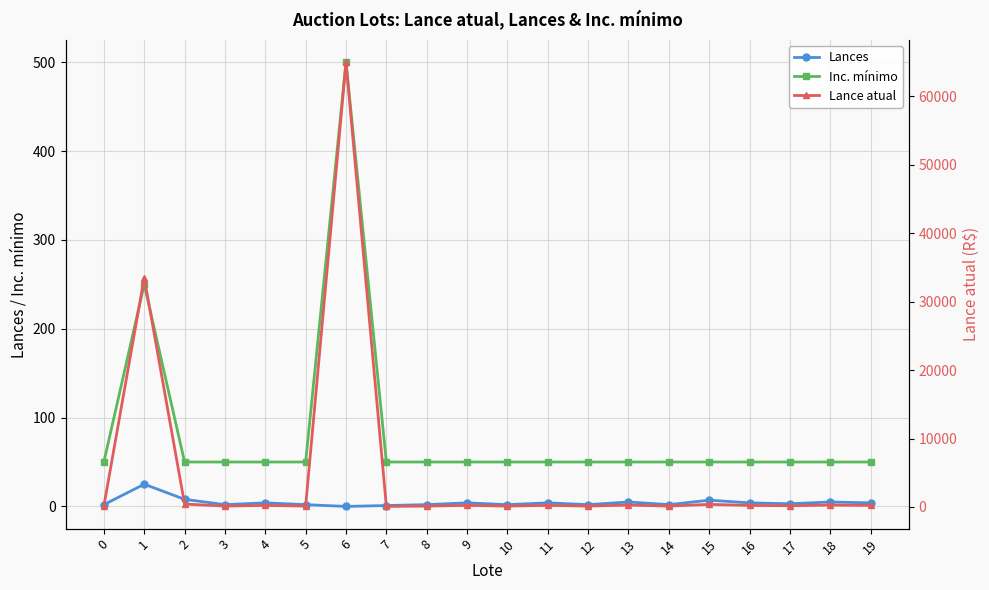

Reading left to right, list all the values displayed in this chart.

Lances: 2	25	8	2	4	2	0	1	2	4	2	4	2	5	2	7	4	3	5	4
Inc. mínimo: 50	250	50	50	50	50	500	50	50	50	50	50	50	50	50	50	50	50	50	50
Lance atual: 130	33500	430	130	230	130	65000	80	130	230	130	230	130	280	130	380	230	180	280	230